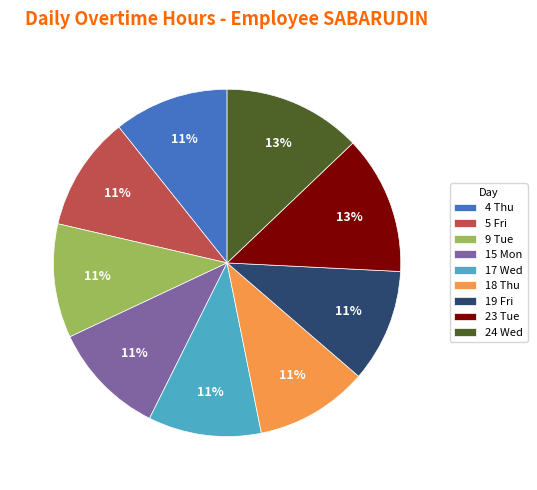

Do 5 Fri and 24 Wed together represent more than half of the pie?

No